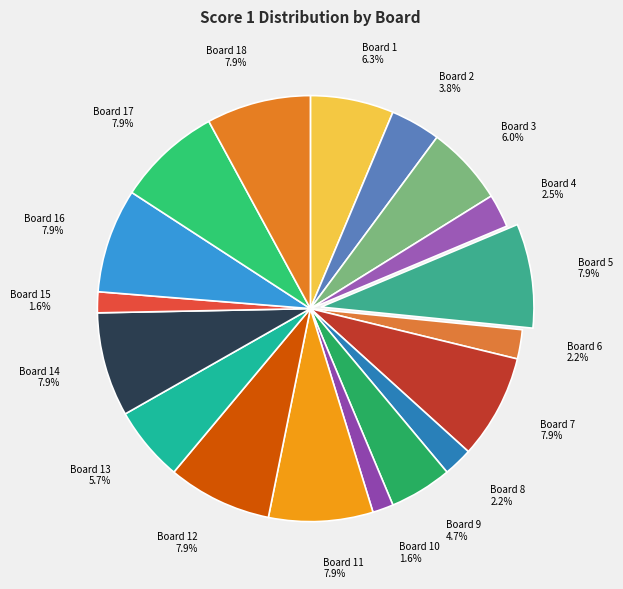

What portion of the pie excludes Board 14?

92.1%